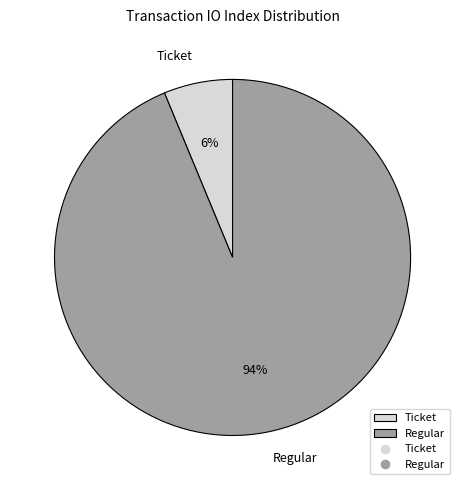

Which has a higher value, Regular or Ticket?

Regular